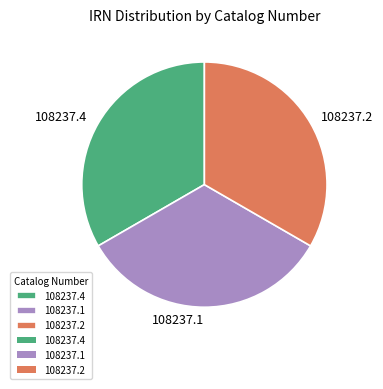

Is the sum of 108237.4 and 108237.1 greater than half?

Yes